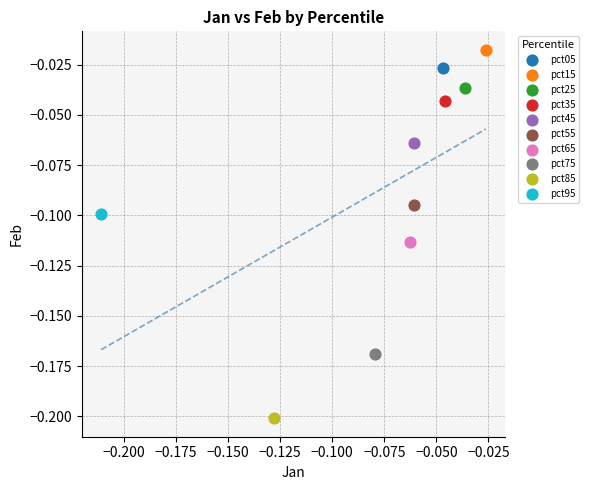

Which series contains the highest Y value?

pct15